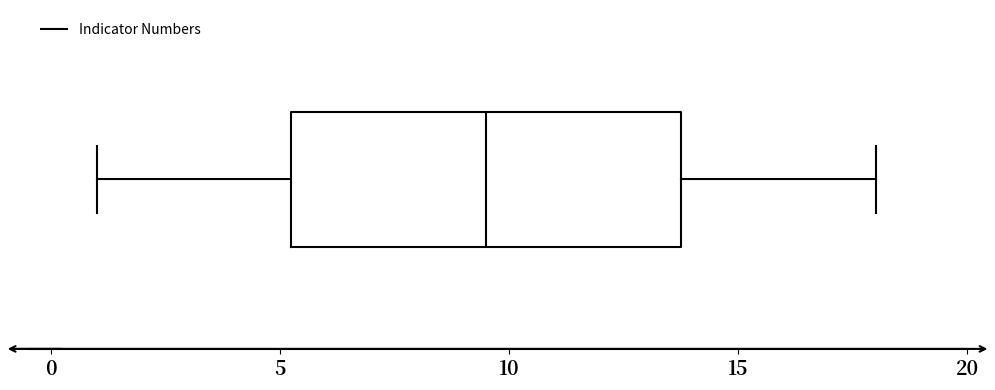

Transcribe this box plot: give where the median line is, the range the box spans, and where the two whiskers end, as read against the x-axis. The values are not printed on the chart, so give them approximately, as read against the axis.

median 9.5, box 5.5 to 14.0, whiskers 1.0 to 18.0